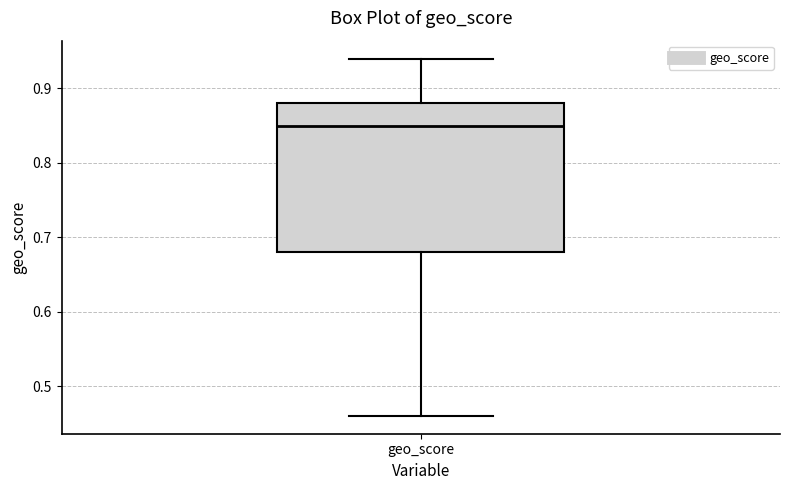

Where is the lower edge of the box for geo_score on the y-axis? The values are not printed on the chart, so give them approximately, as read against the axis.

0.68